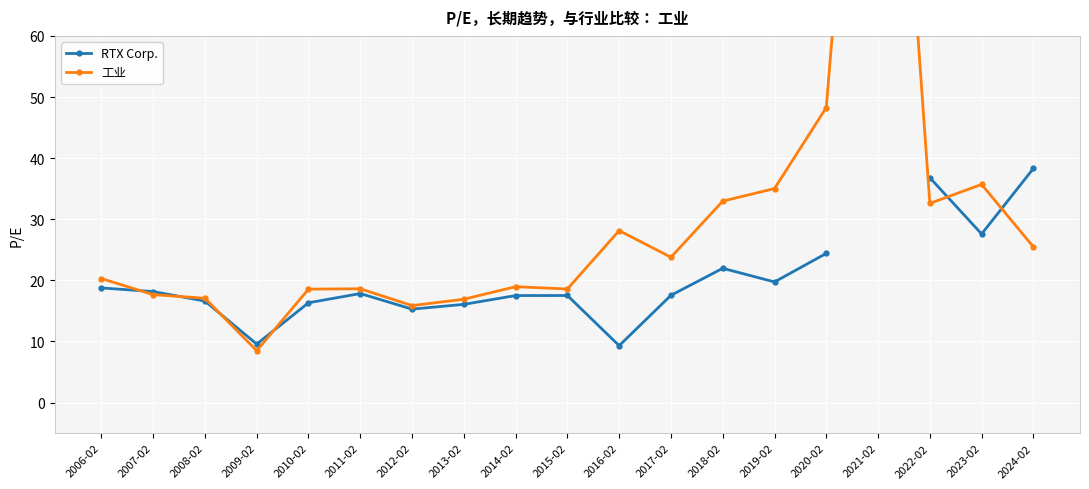

What is the label of the 1st point from the right?

2024-02